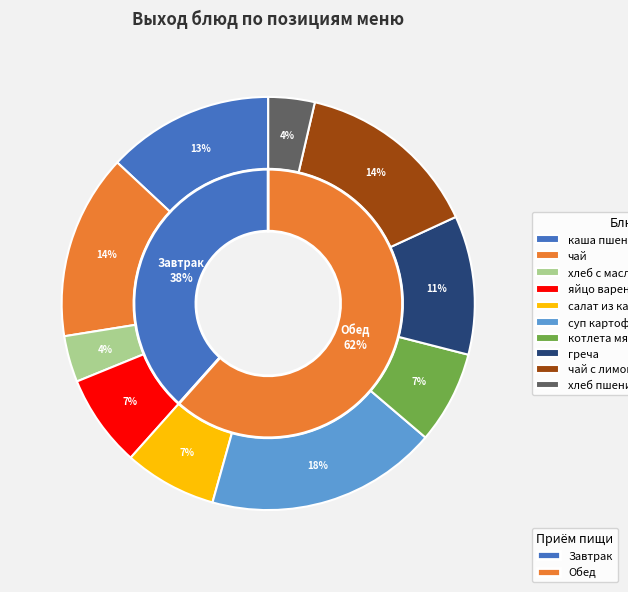

How many slices are in this pie chart?

10